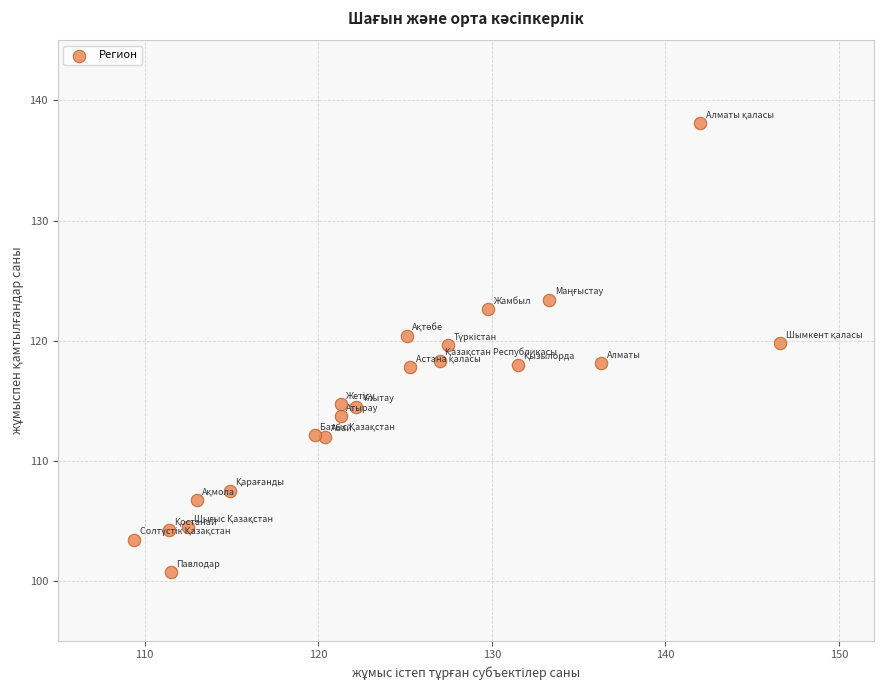

What is the range of Y values (max minus min)?

37.4